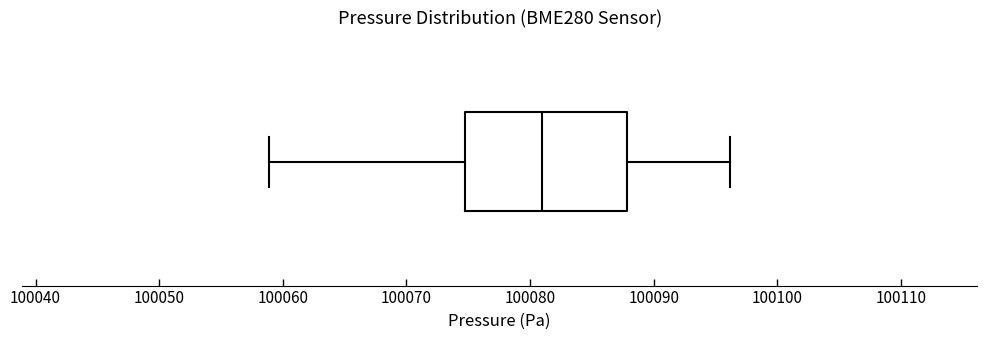

Where is the right edge of the box on the x-axis? The values are not printed on the chart, so give them approximately, as read against the axis.

100088